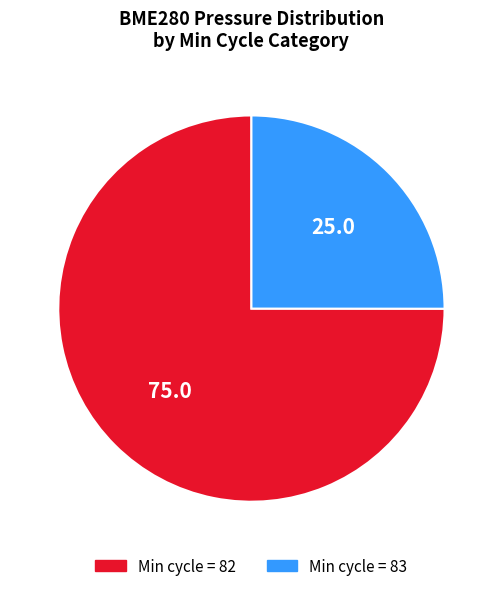

How many segments does this pie chart have?

2